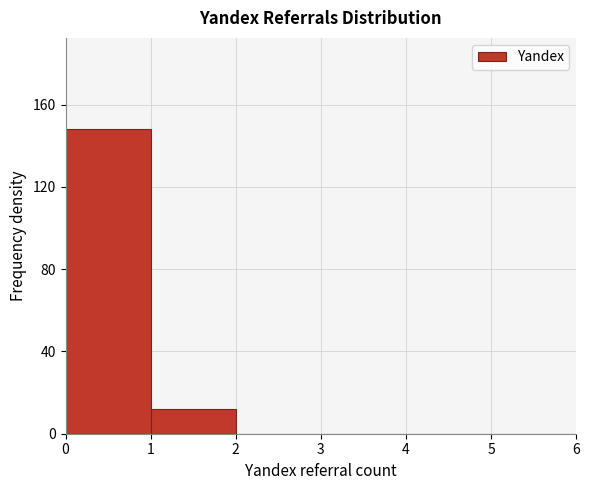

Which range on the x-axis has the tallest bar?

0 to 1